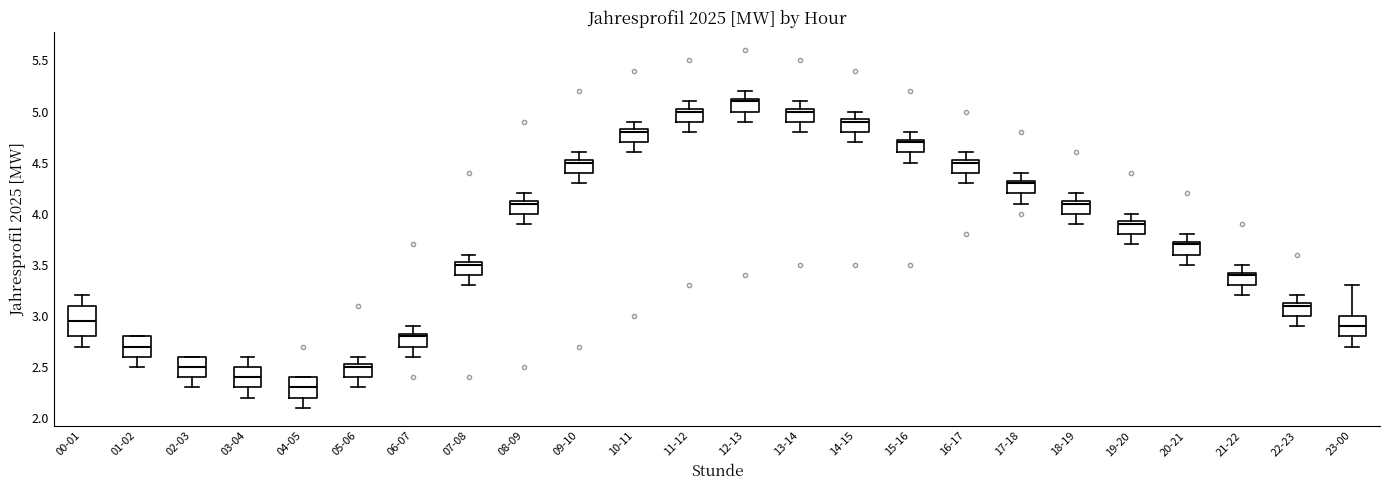

Reading left to right, transcribe this box plot: for each box, give where its median line is, the range the box spans, and where its two whiskers end, as read against the y-axis. The values are not printed on the chart, so give them approximately, as read against the axis.

00-01: median 2.95, box 2.80 to 3.10, whiskers 2.70 to 3.20
01-02: median 2.70, box 2.60 to 2.80, whiskers 2.50 to 2.80
02-03: median 2.50, box 2.40 to 2.60, whiskers 2.30 to 2.60
03-04: median 2.40, box 2.30 to 2.50, whiskers 2.20 to 2.60
04-05: median 2.30, box 2.20 to 2.40, whiskers 2.10 to 2.40
05-06: median 2.50, box 2.40 to 2.55, whiskers 2.30 to 2.60
06-07: median 2.80, box 2.70 to 2.85, whiskers 2.60 to 2.90
07-08: median 3.50, box 3.40 to 3.55, whiskers 3.30 to 3.60
08-09: median 4.10, box 4.00 to 4.15, whiskers 3.90 to 4.20
09-10: median 4.50, box 4.40 to 4.55, whiskers 4.30 to 4.60
10-11: median 4.80, box 4.70 to 4.85, whiskers 4.60 to 4.90
11-12: median 5.00, box 4.90 to 5.05, whiskers 4.80 to 5.10
12-13: median 5.10, box 5.00 to 5.15, whiskers 4.90 to 5.20
13-14: median 5.00, box 4.90 to 5.05, whiskers 4.80 to 5.10
14-15: median 4.90, box 4.80 to 4.95, whiskers 4.70 to 5.00
15-16: median 4.70, box 4.60 to 4.75, whiskers 4.50 to 4.80
16-17: median 4.50, box 4.40 to 4.55, whiskers 4.30 to 4.60
17-18: median 4.30, box 4.20 to 4.35, whiskers 4.10 to 4.40
18-19: median 4.10, box 4.00 to 4.15, whiskers 3.90 to 4.20
19-20: median 3.90, box 3.80 to 3.95, whiskers 3.70 to 4.00
20-21: median 3.70, box 3.60 to 3.75, whiskers 3.50 to 3.80
21-22: median 3.40, box 3.30 to 3.45, whiskers 3.20 to 3.50
22-23: median 3.10, box 3.00 to 3.15, whiskers 2.90 to 3.20
23-00: median 2.90, box 2.80 to 3.00, whiskers 2.70 to 3.30